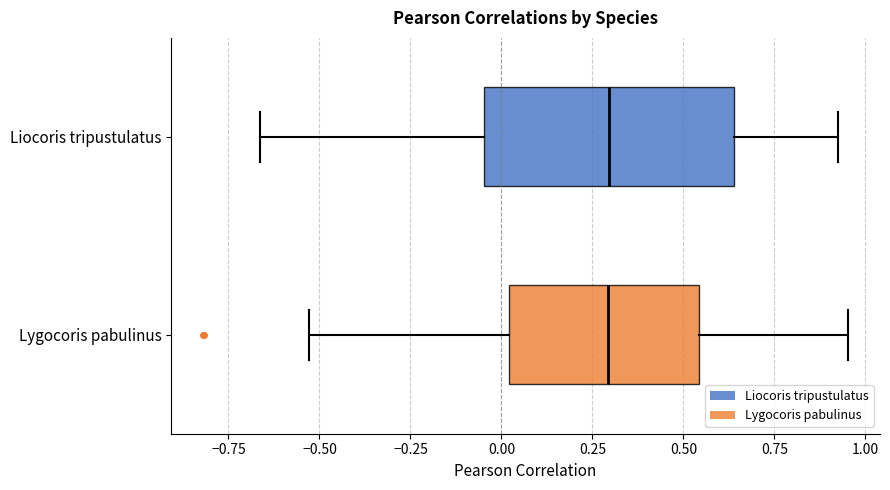

Where does the median line of the box for Liocoris tripustulatus sit on the x-axis? The values are not printed on the chart, so give them approximately, as read against the axis.

0.30